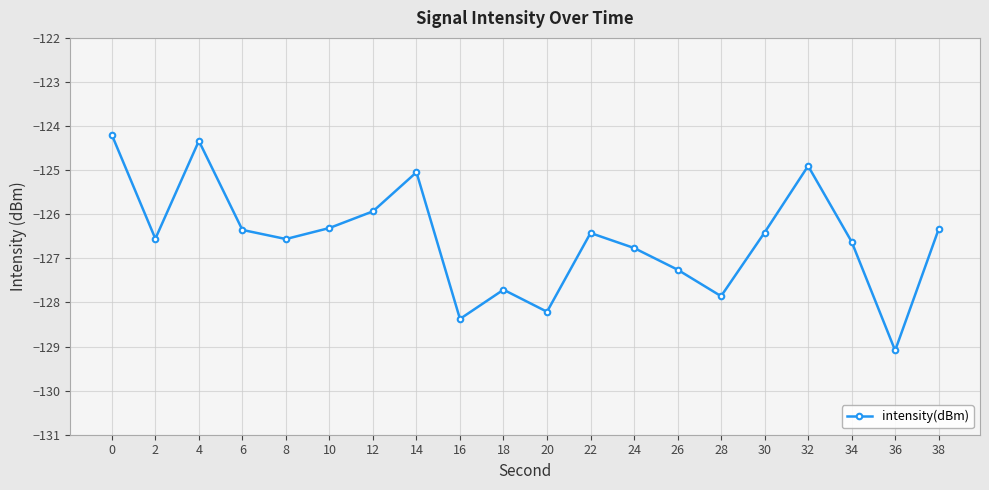

What is the smallest value displayed?

-129.1